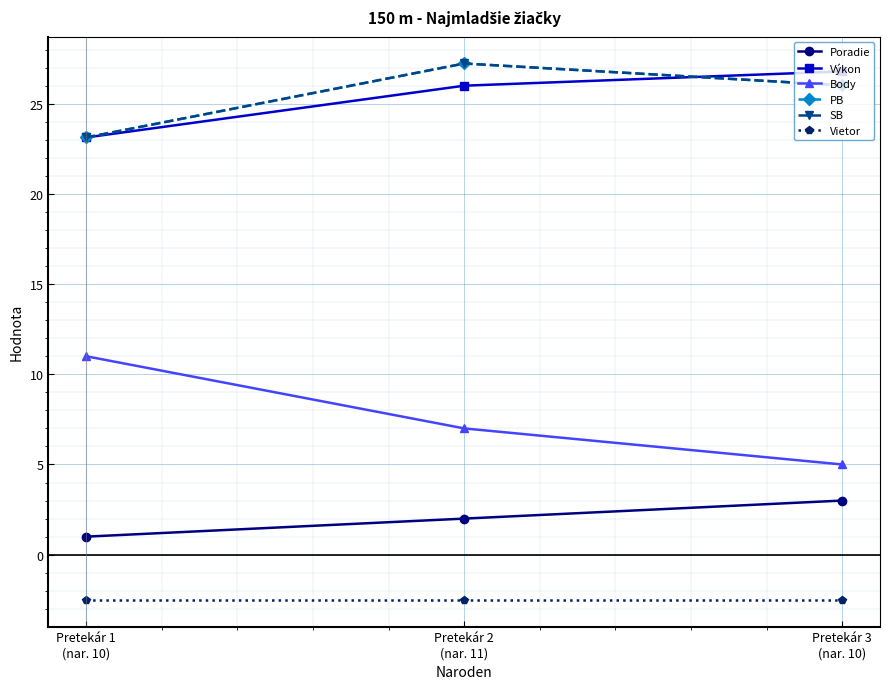

Is this an area chart (filled region under the line)?

No